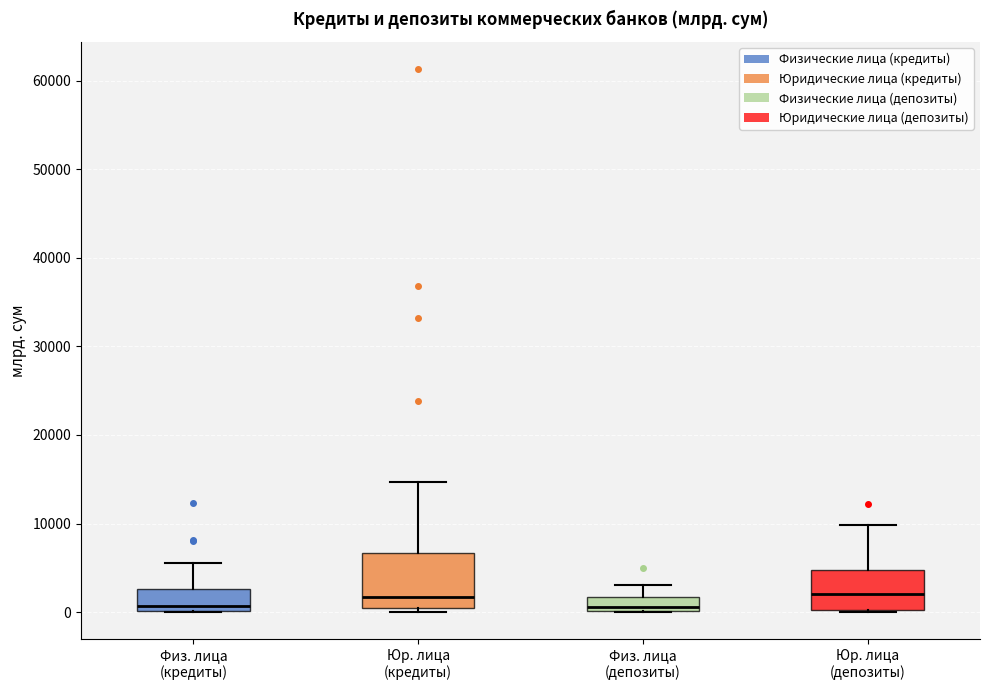

Comparing the boxes themselves (not the whiskers), which one is the tallest?

Юр. лица (кредиты)